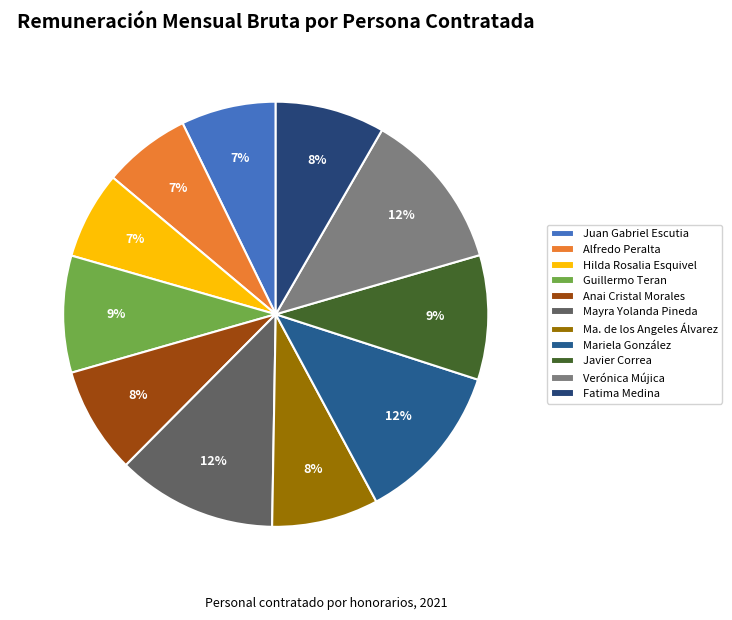

The Mariela González slice represents 1% of the pie. True or false?

False